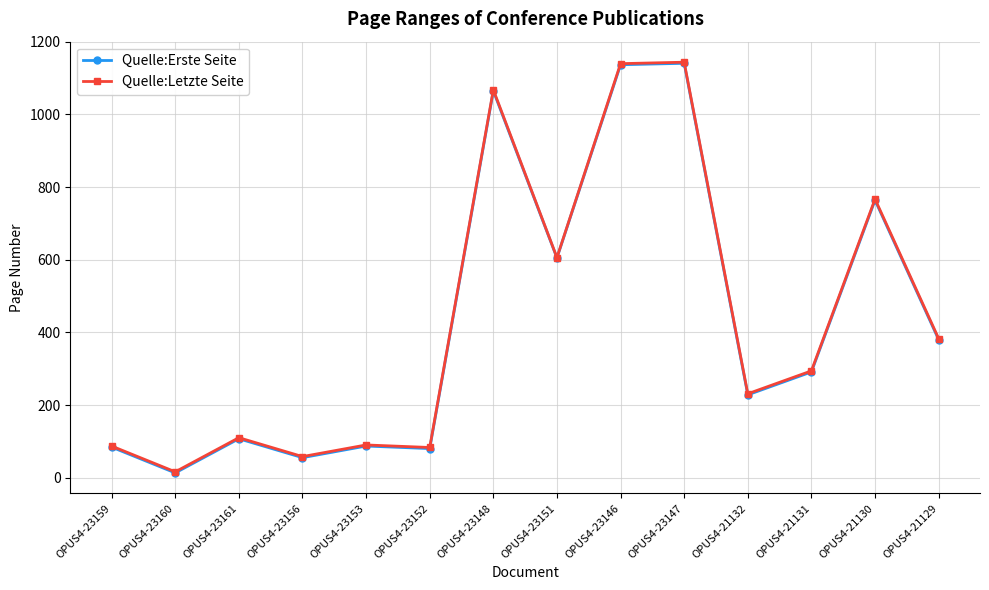

True or false: Quelle:Erste Seite and Quelle:Letzte Seite cross at least once.

False